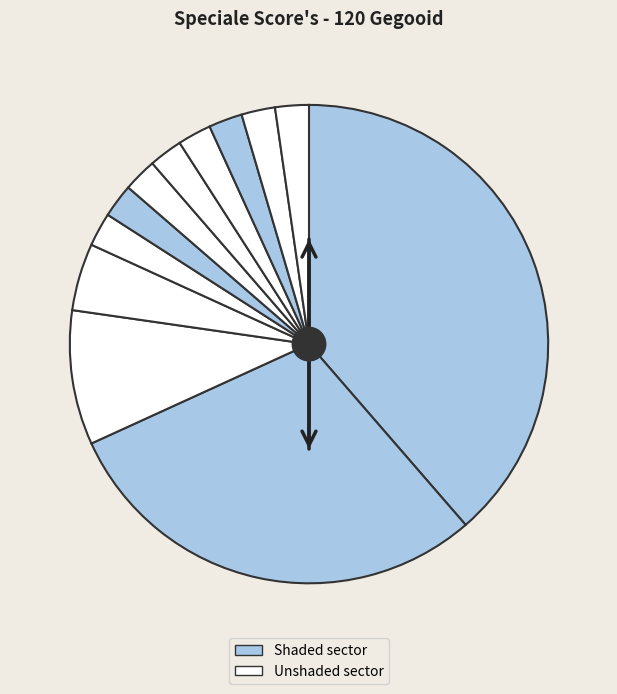

Count the number of slices in the pie.

12